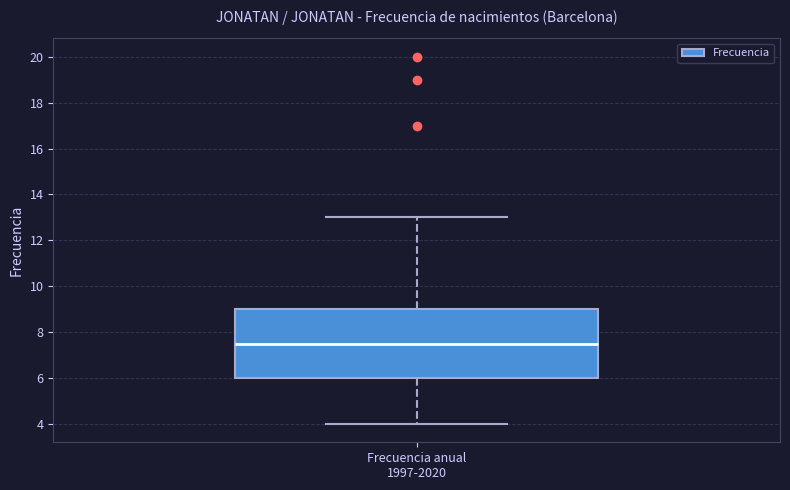

Read this box plot against the y-axis: the position of the median line, the range covered by the box, and the ends of both whiskers. The values are not printed on the chart, so give them approximately, as read against the axis.

median 7.6, box 6.0 to 9.0, whiskers 4.0 to 13.0